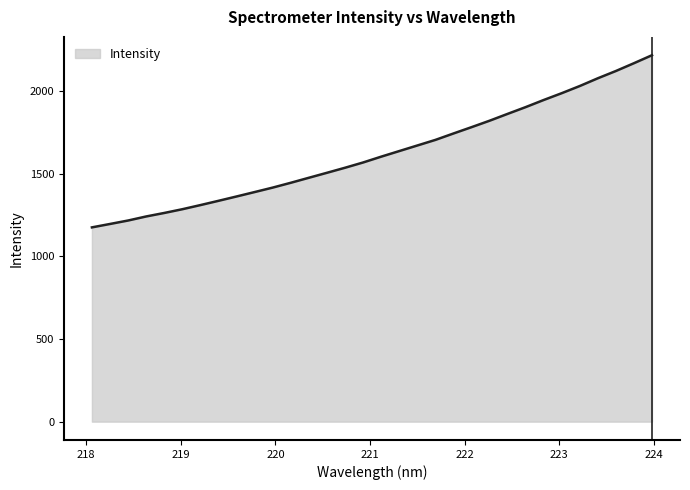

What is the maximum value shown in the chart?

2218.0